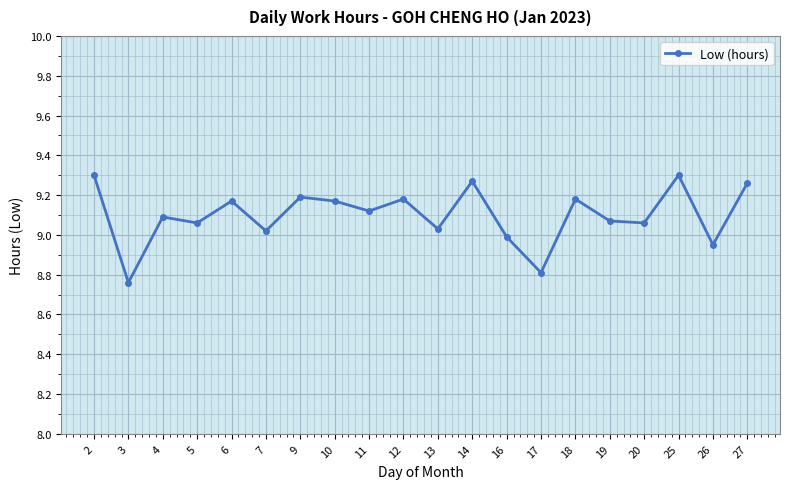

The chart shows a value of 1.9 at 4. True or false?

False